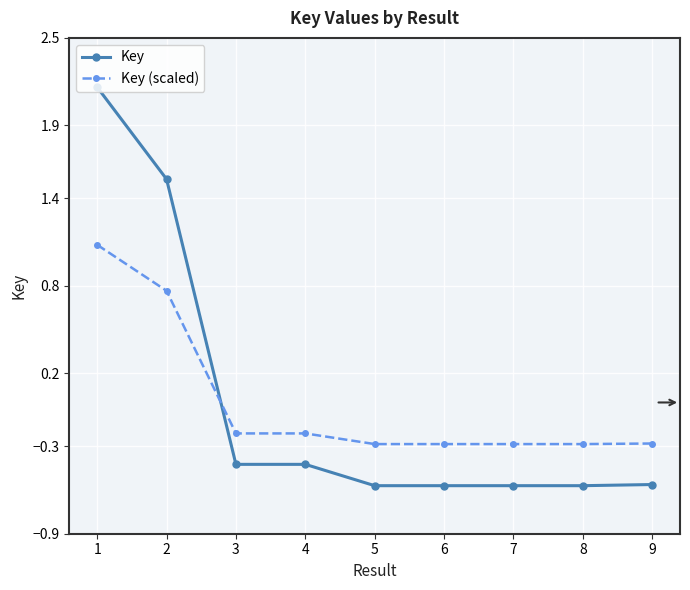

How many intersections are there between Key (scaled) and Key?

1